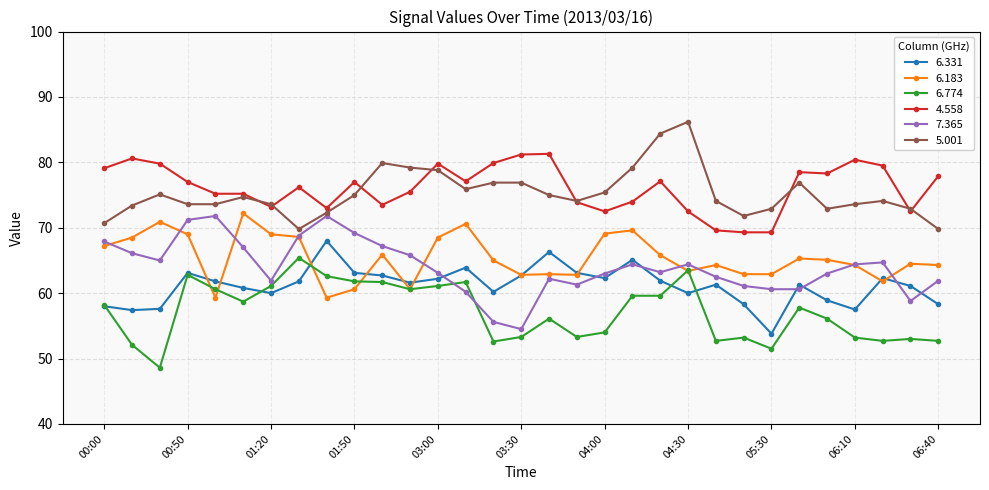

True or false: 4.558 has more than 2 interior local peaks.

True